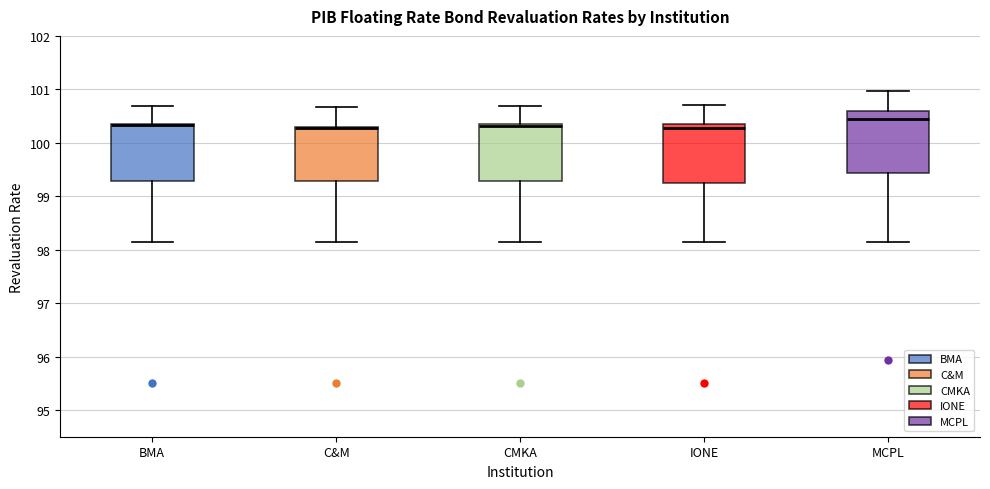

Reading left to right, read every box against the y-axis: the position of its median line, the range the box covers, and the ends of its whiskers. The values are not printed on the chart, so give them approximately, as read against the axis.

BMA: median 100.3, box 99.3 to 100.4, whiskers 98.1 to 100.7
C&M: median 100.3 (just below the box's upper edge), box 99.3 to 100.3, whiskers 98.1 to 100.7
CMKA: median 100.3, box 99.3 to 100.4, whiskers 98.1 to 100.7
IONE: median 100.3, box 99.3 to 100.4, whiskers 98.2 to 100.7
MCPL: median 100.4, box 99.4 to 100.6, whiskers 98.2 to 101.0